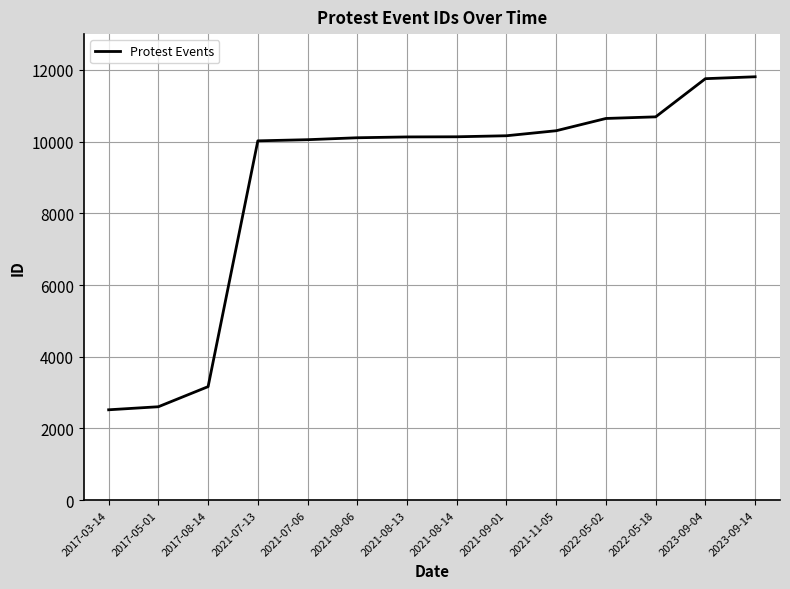

Approximately how many times larger is the value at 2021-09-01 compared to 2017-05-01?

3.9